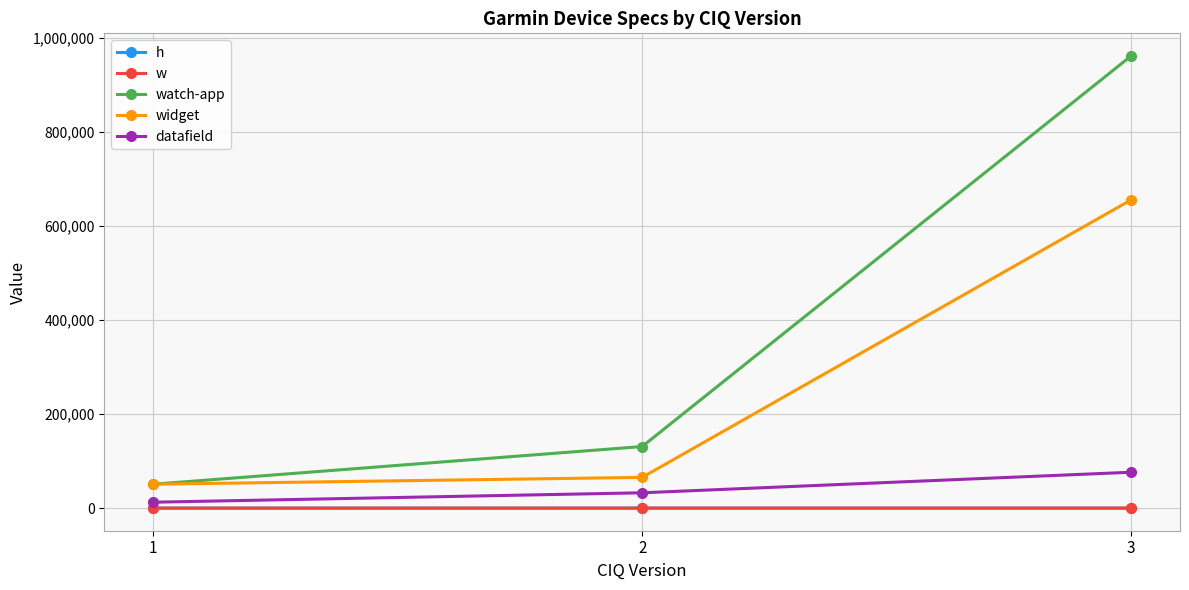

The widget series shows 655360.0 at 3. True or false?

True